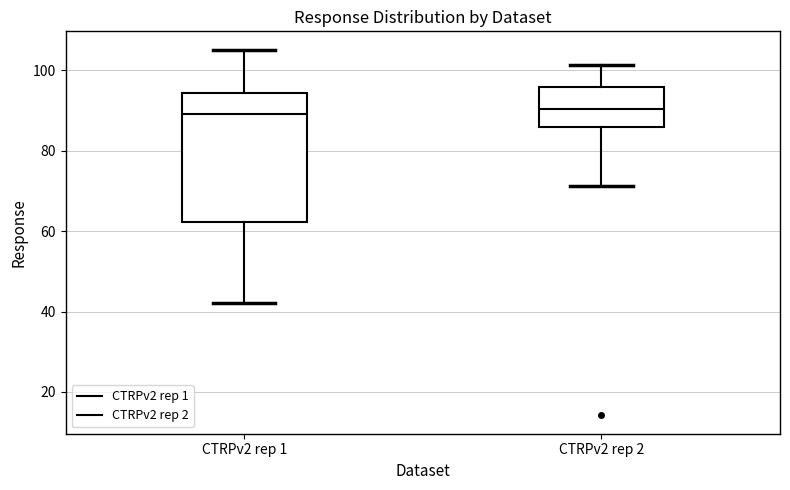

Where is the lower edge of the box for CTRPv2 rep 2 on the y-axis? The values are not printed on the chart, so give them approximately, as read against the axis.

86